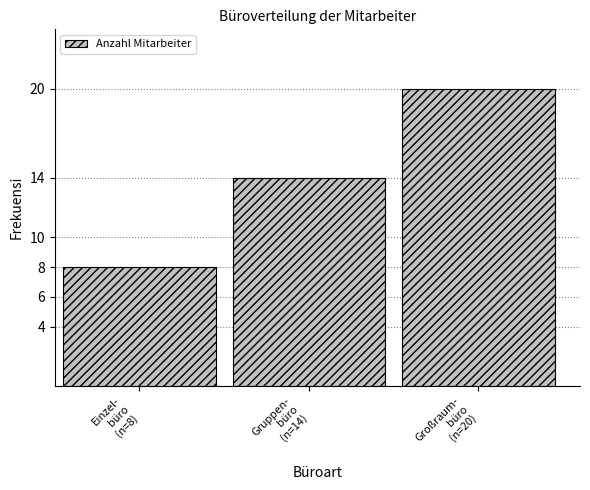

Reading left to right, extract all data points from this chart.

8	14	20